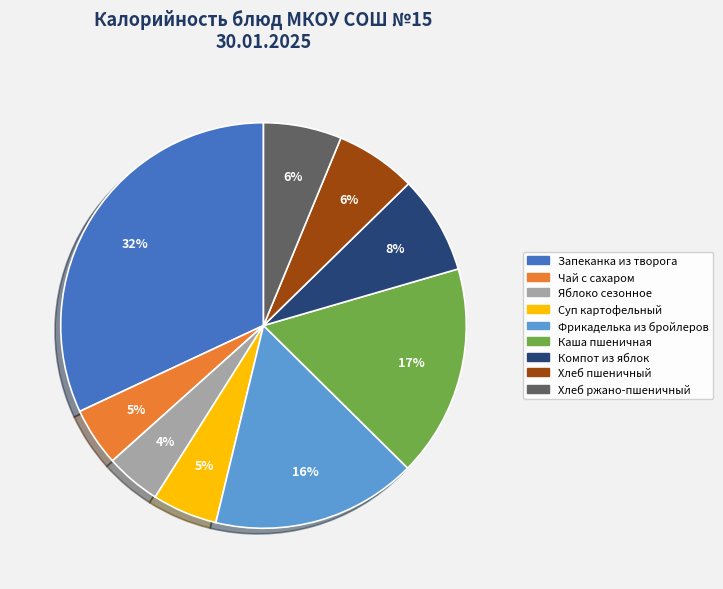

What is the largest slice in the pie chart?

Запеканка из творога